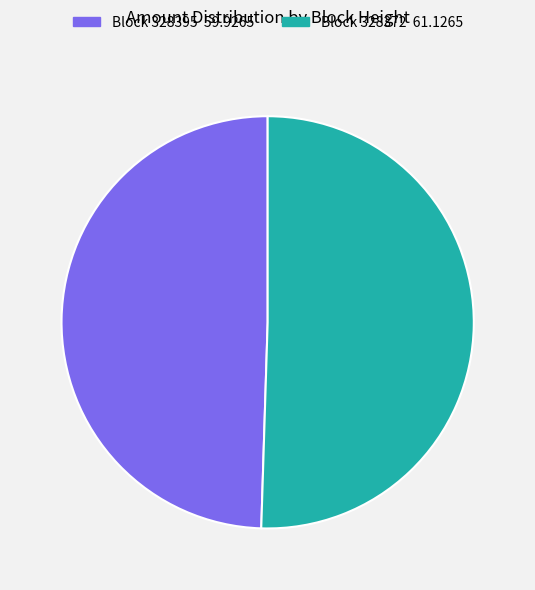

Is there a majority slice in this chart?

Yes